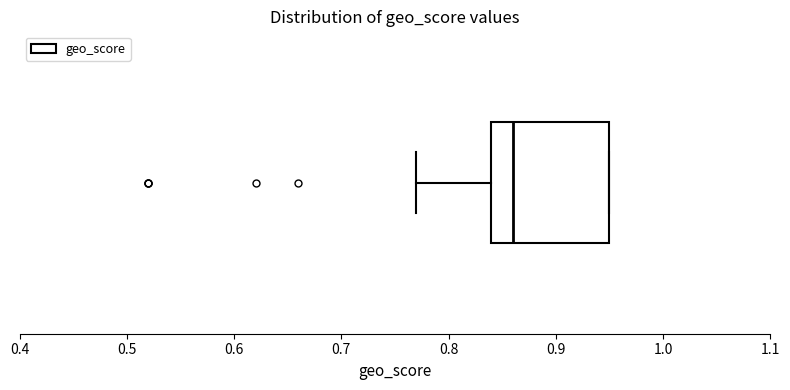

Transcribe this box plot: give where the median line is, the range the box spans, and where the two whiskers end, as read against the x-axis. The values are not printed on the chart, so give them approximately, as read against the axis.

median 0.86, box 0.84 to 0.95, whiskers 0.77 to 0.95